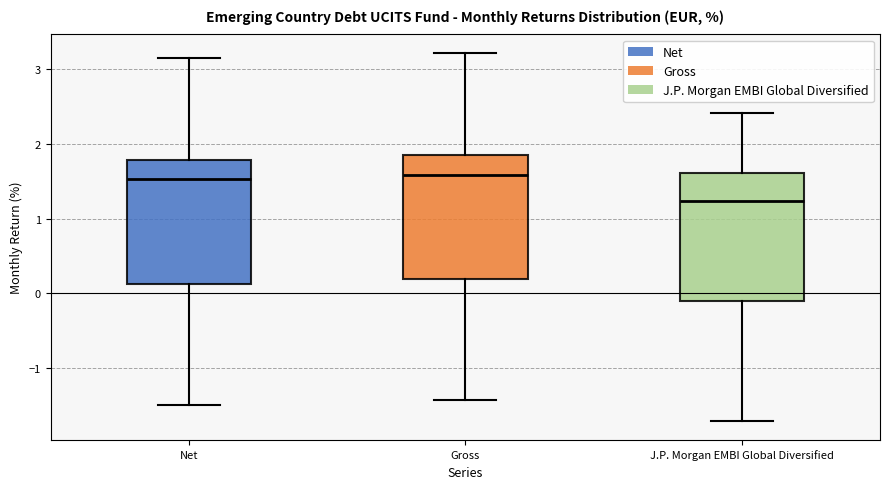

Reading left to right, transcribe this box plot: for each box, give where its median line is, the range the box spans, and where its two whiskers end, as read against the y-axis. The values are not printed on the chart, so give them approximately, as read against the axis.

Net: median 1.5, box 0.1 to 1.8, whiskers -1.5 to 3.2
Gross: median 1.6, box 0.2 to 1.9, whiskers -1.4 to 3.2
J.P. Morgan EMBI Global Diversified: median 1.2, box -0.1 to 1.6, whiskers -1.7 to 2.4